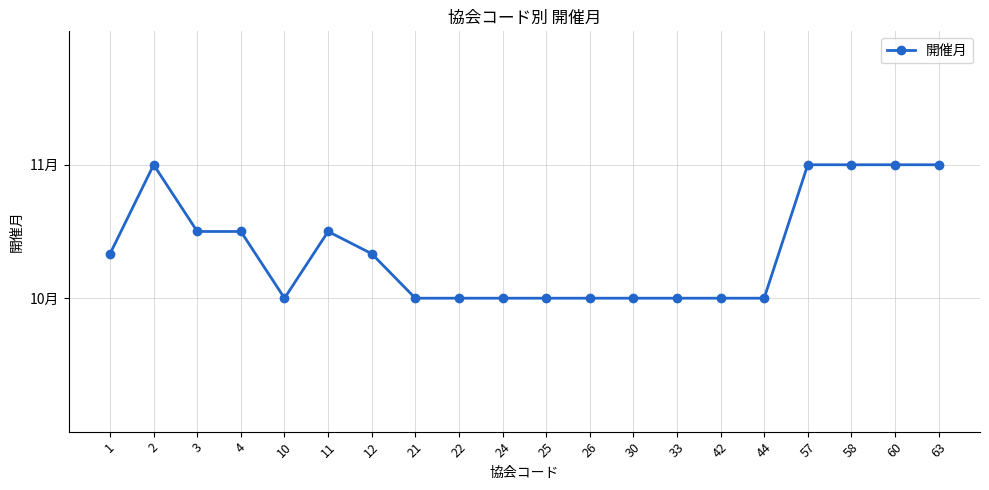

The value at 30 is 10.0. True or false?

True